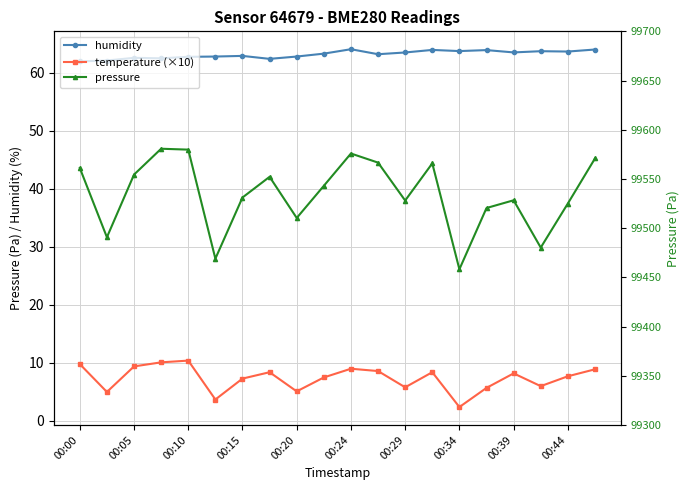

True or false: pressure and humidity intersect in this chart.

False